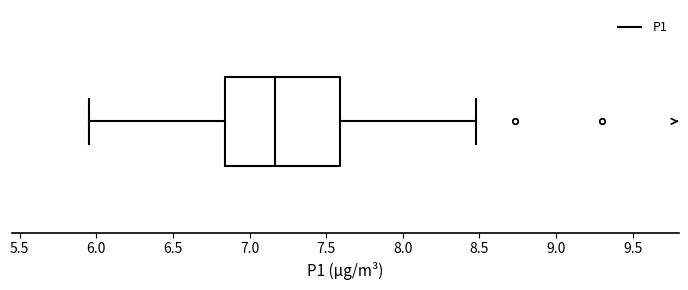

Read this box plot against the x-axis: the position of the median line, the range covered by the box, and the ends of both whiskers. The values are not printed on the chart, so give them approximately, as read against the axis.

median 7.15, box 6.85 to 7.60, whiskers 5.95 to 8.50